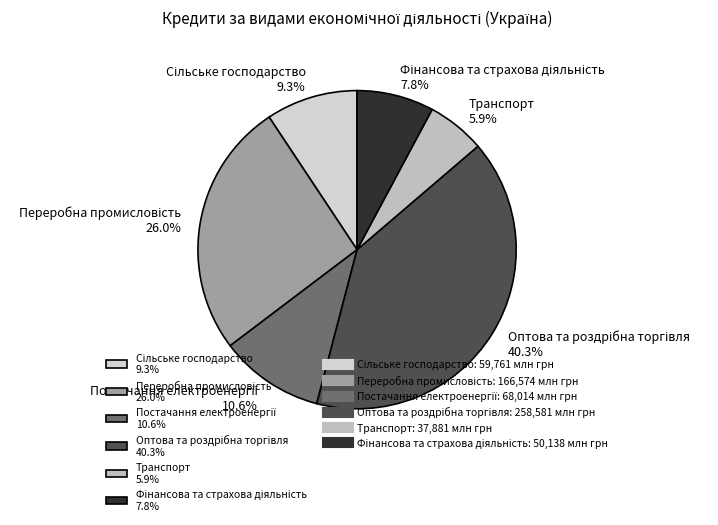

To the nearest percent, what percentage of the pie is Транспорт?

6%